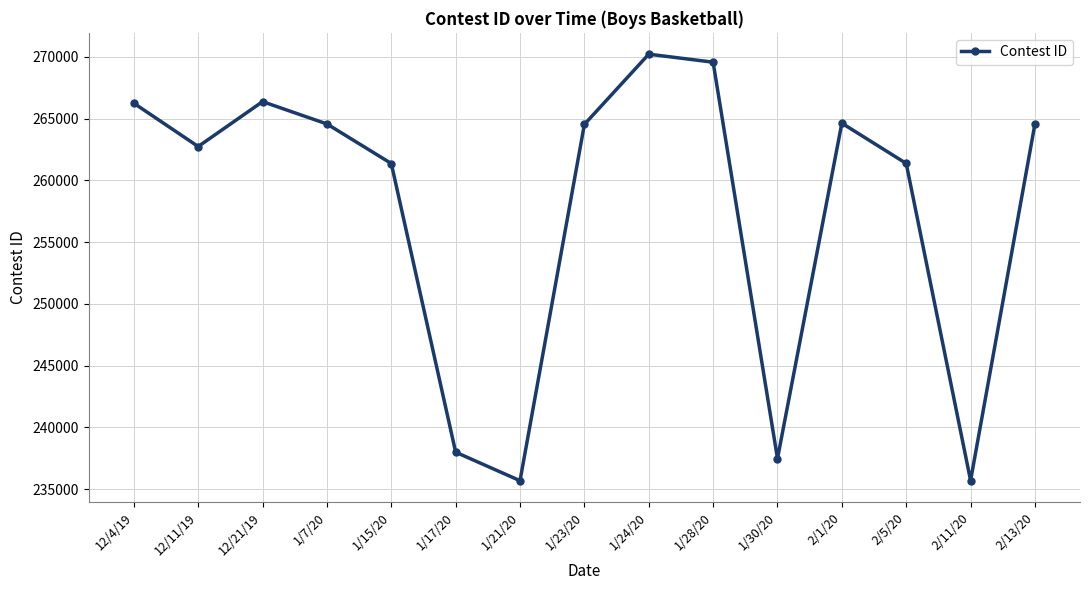

Is this an area chart (filled region under the line)?

No